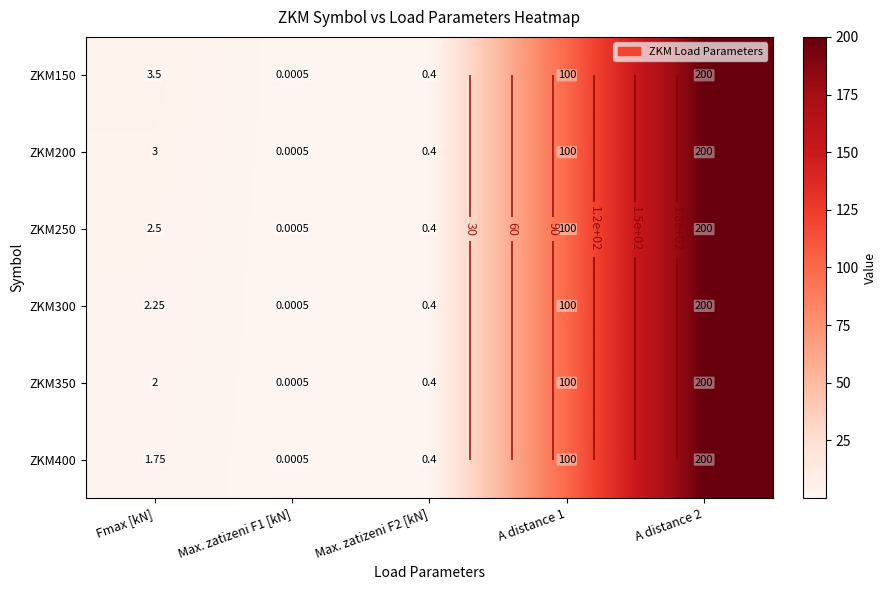

List the series in order of their peak value, lowest first.

ZKM150, ZKM200, ZKM250, ZKM300, ZKM350, ZKM400